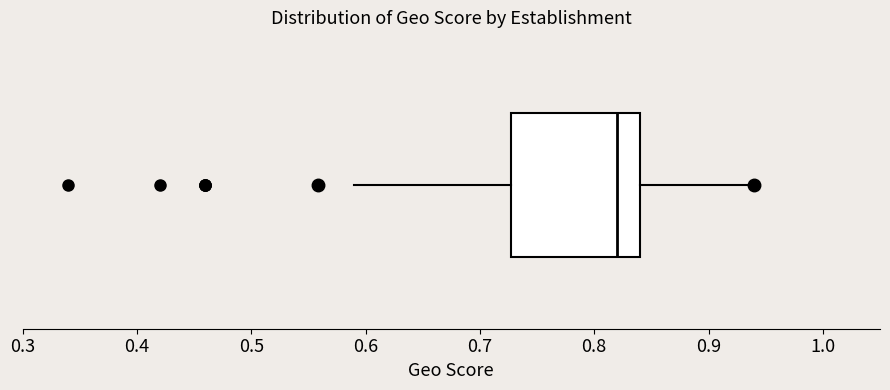

Transcribe this box plot: give where the median line is, the range the box spans, and where the two whiskers end, as read against the x-axis. The values are not printed on the chart, so give them approximately, as read against the axis.

median 0.82, box 0.73 to 0.84, whiskers 0.59 to 0.94